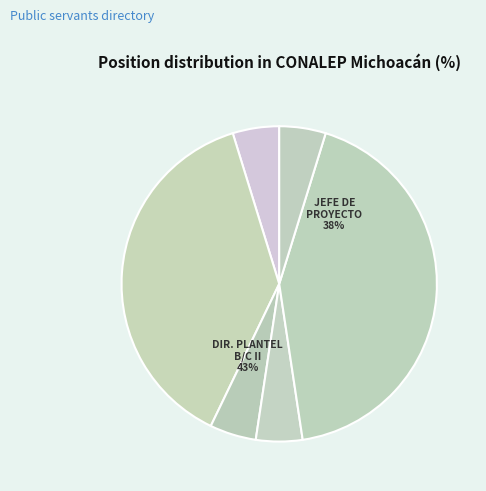

How many slices are in this pie chart?

6